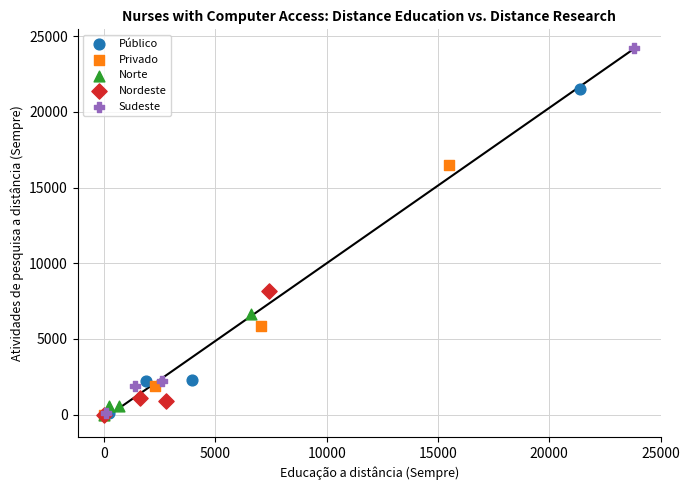

What are all the series names shown in the legend?

Público, Privado, Norte, Nordeste, Sudeste